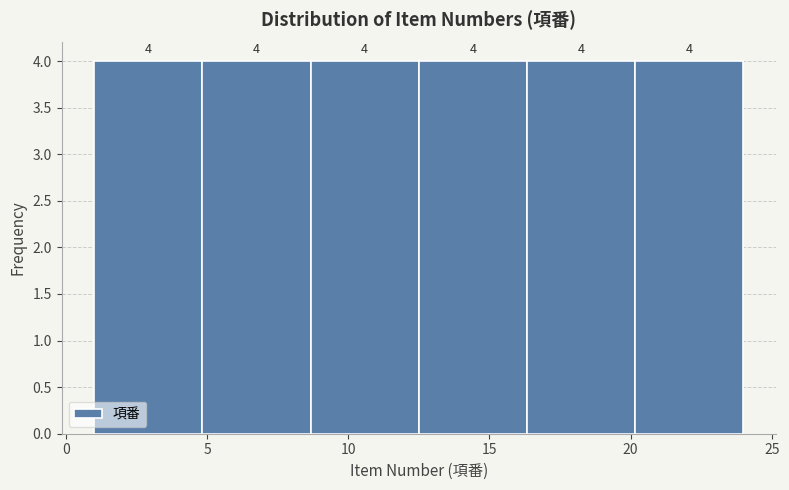

Reading left to right, list every bar in this chart as the range it spans on the x-axis followed by its height. The bar edges are not printed on the chart, so give them approximately, as read against the axis.

1.0 to 5.0: 4
5.0 to 8.5: 4
8.5 to 12.5: 4
12.5 to 16.5: 4
16.5 to 20.0: 4
20.0 to 24.0: 4